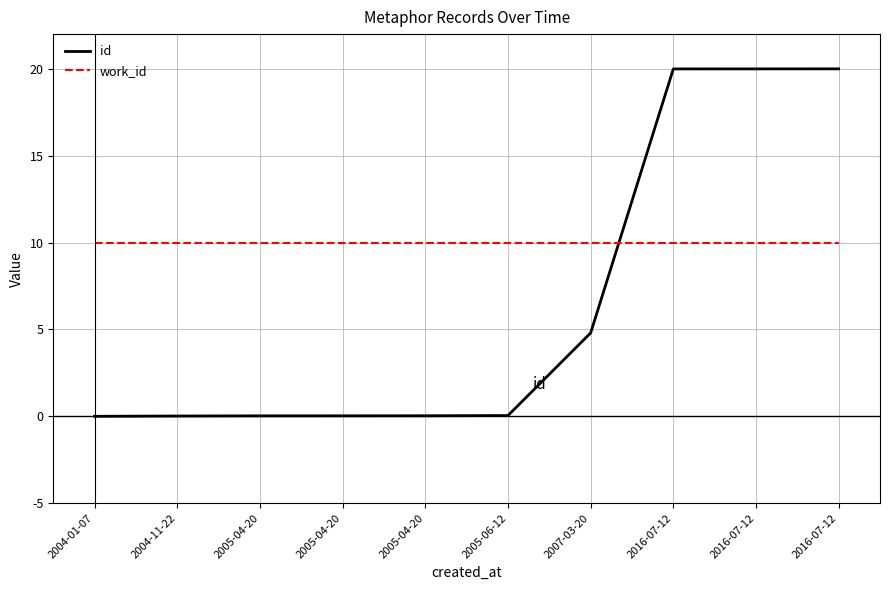

How many series are shown in this chart?

2